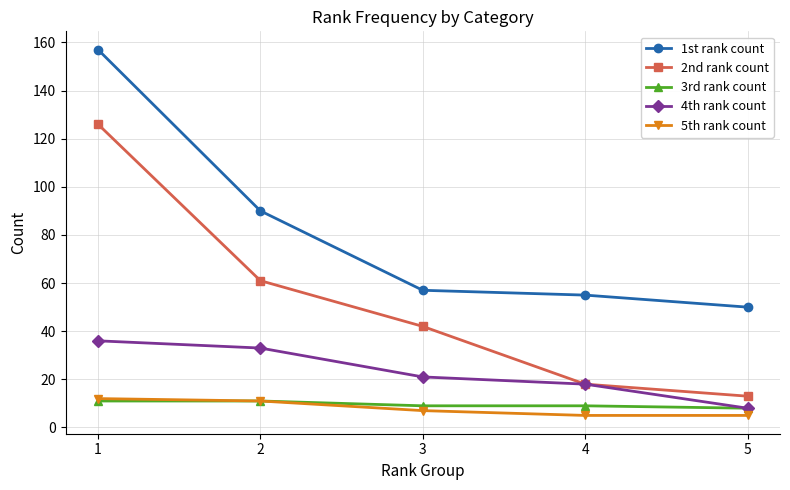

Rank the categories by 2nd rank count value from lowest to highest.

5, 4, 3, 2, 1